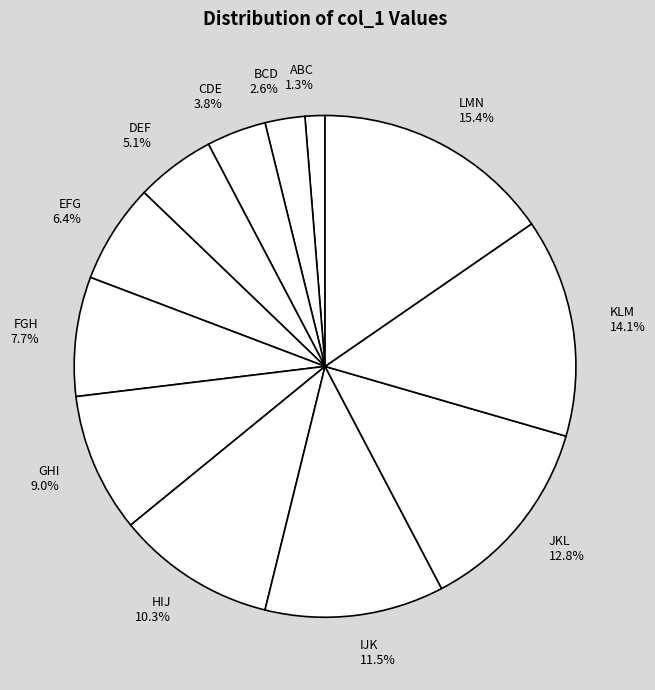

What percentage is the DEF slice, to the nearest percent?

5%